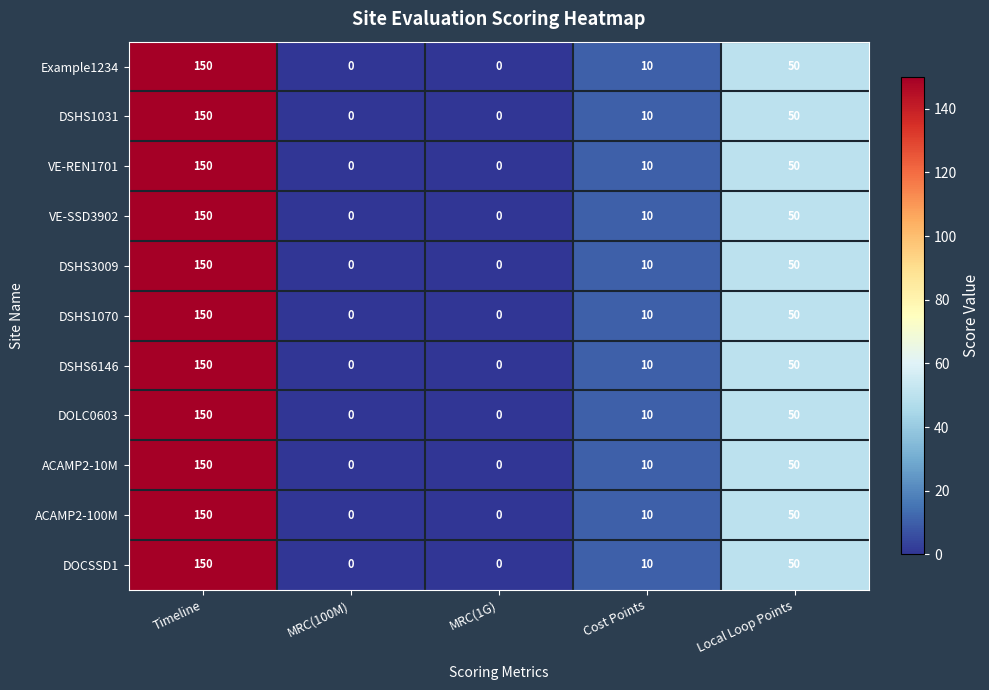

What is the sum of all ACAMP2-100M values?

210